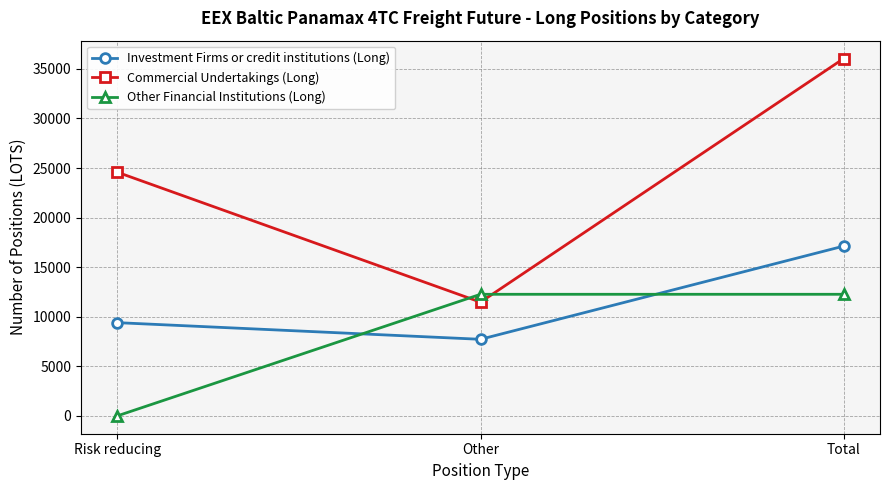

Reading left to right, list all the values displayed in this chart.

Investment Firms or credit institutions (Long): Risk reducing=9401.3	Other=7722.0	Total=17123.3
Commercial Undertakings (Long): Risk reducing=24577.1	Other=11466.8	Total=36043.9
Other Financial Institutions (Long): Risk reducing=0.0	Other=12262.6	Total=12262.6